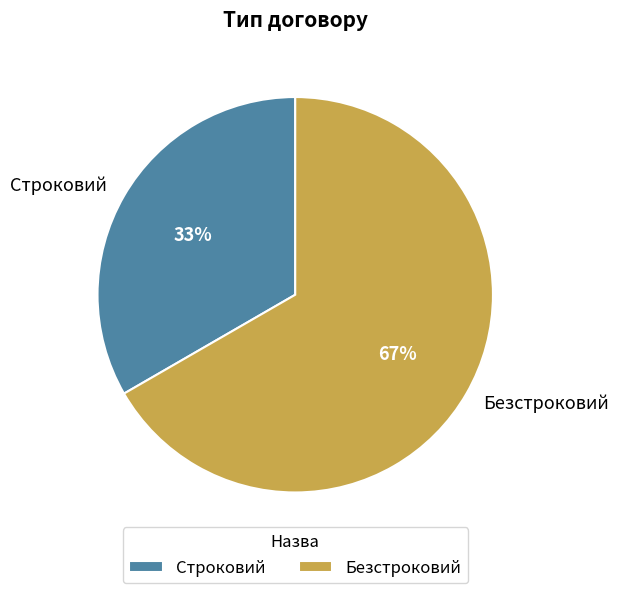

To the nearest percent, what portion does Строковий represent?

33%